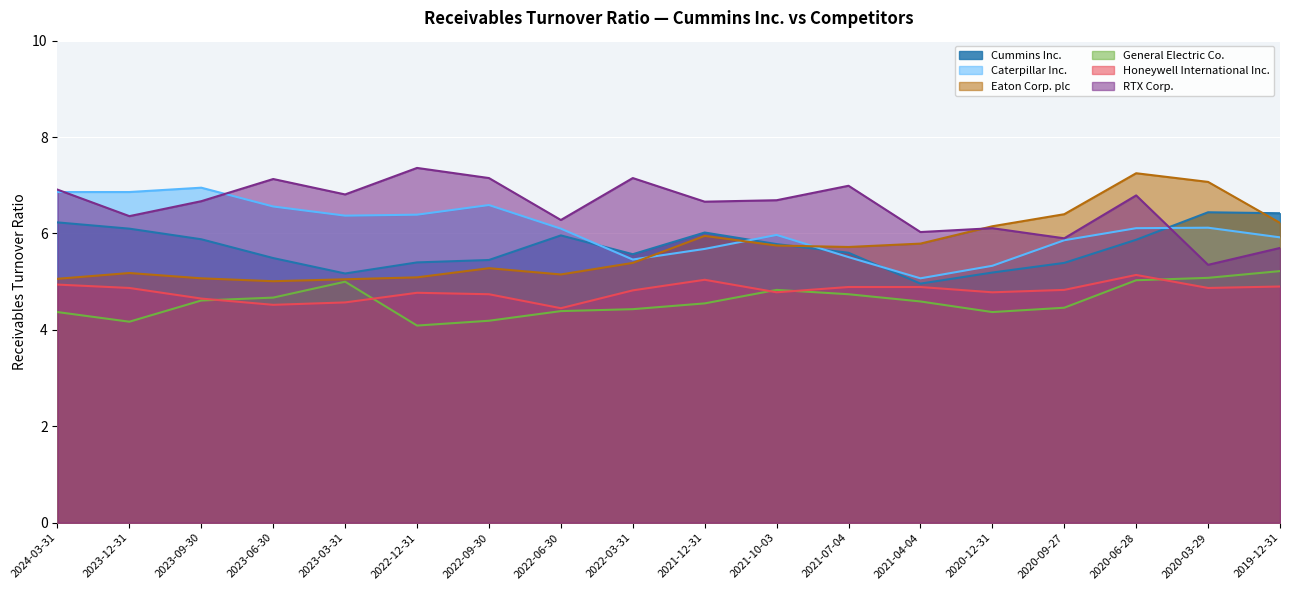

What is the value of the General Electric Co. point at the 2nd from the left?

4.2